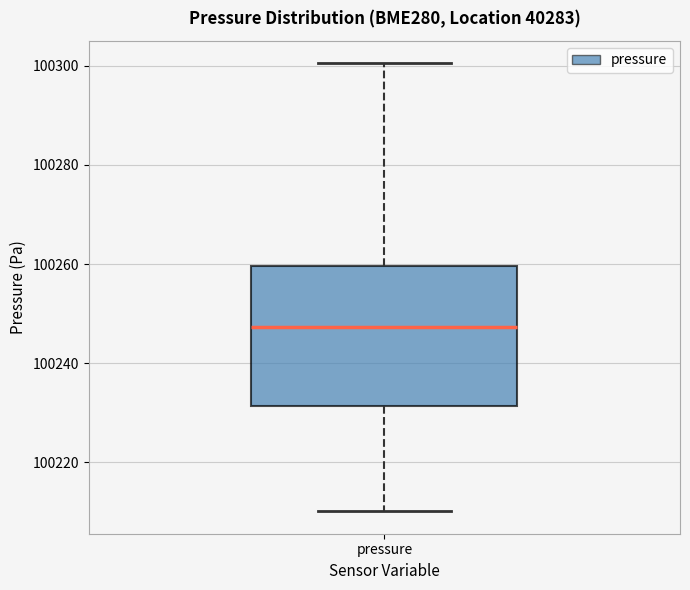

Read this box plot against the y-axis: the position of the median line, the range covered by the box, and the ends of both whiskers. The values are not printed on the chart, so give them approximately, as read against the axis.

median 100248, box 100232 to 100260, whiskers 100210 to 100300